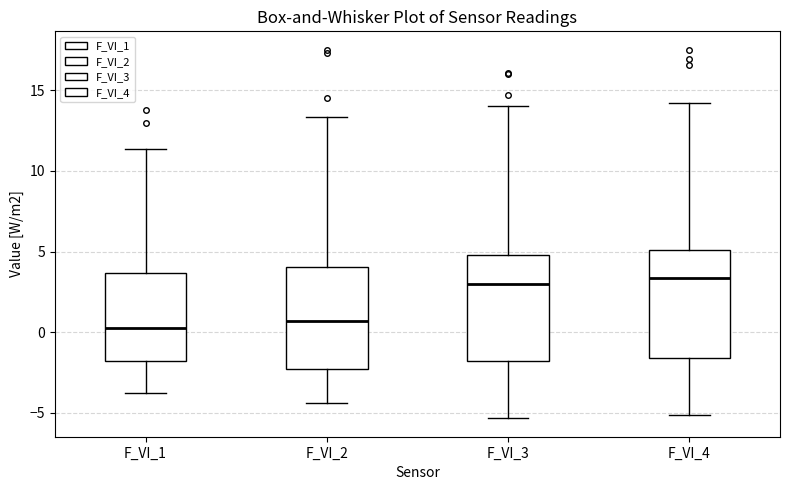

Reading left to right, read every box against the y-axis: the position of its median line, the range the box covers, and the ends of its whiskers. The values are not printed on the chart, so give them approximately, as read against the axis.

F_VI_1: median 0.5, box -2.0 to 3.5, whiskers -4.0 to 11.5
F_VI_2: median 0.5, box -2.5 to 4.0, whiskers -4.5 to 13.5
F_VI_3: median 3.0, box -2.0 to 5.0, whiskers -5.5 to 14.0
F_VI_4: median 3.5, box -1.5 to 5.0, whiskers -5.0 to 14.0